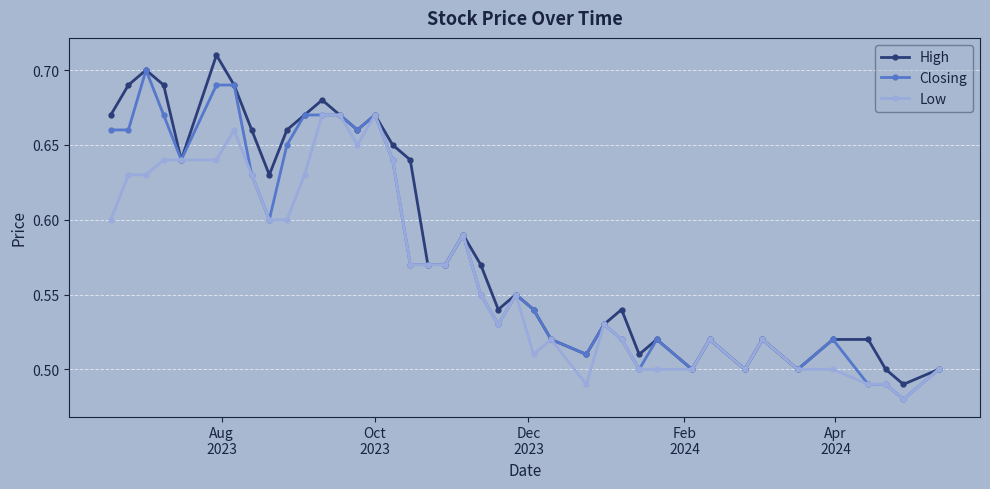

True or false: High has more than 2 points higher than both neighbors.

True